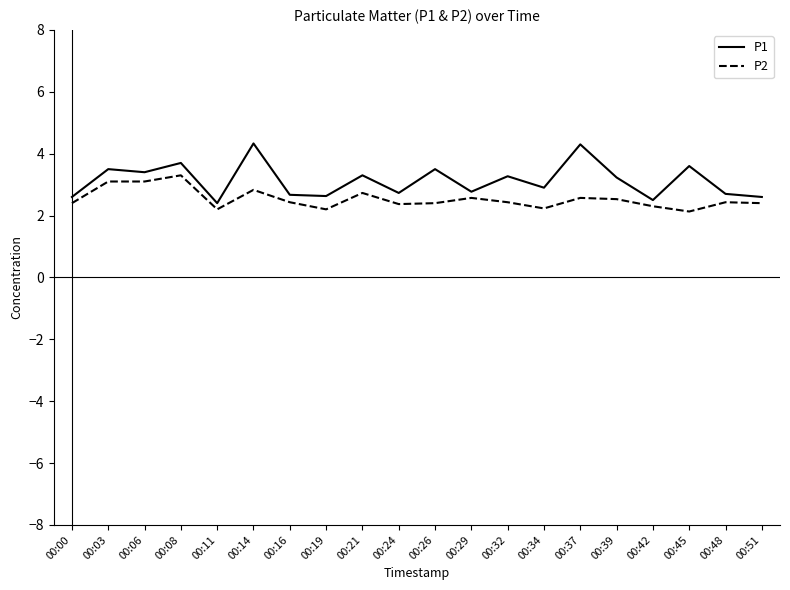

What are all the series names shown in the legend?

P1, P2